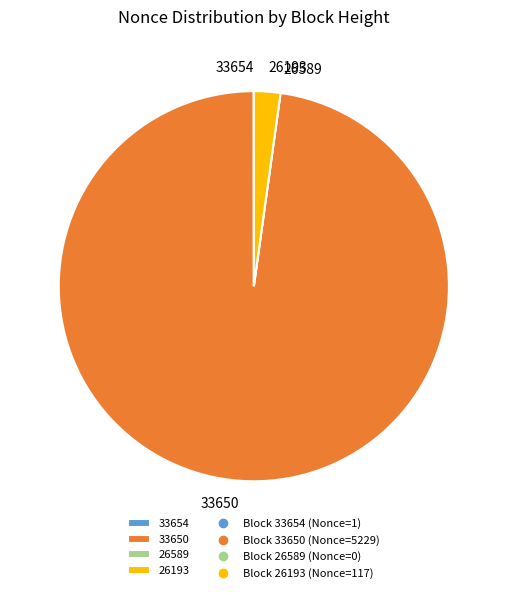

Between 33650 and 26193, which is larger?

33650